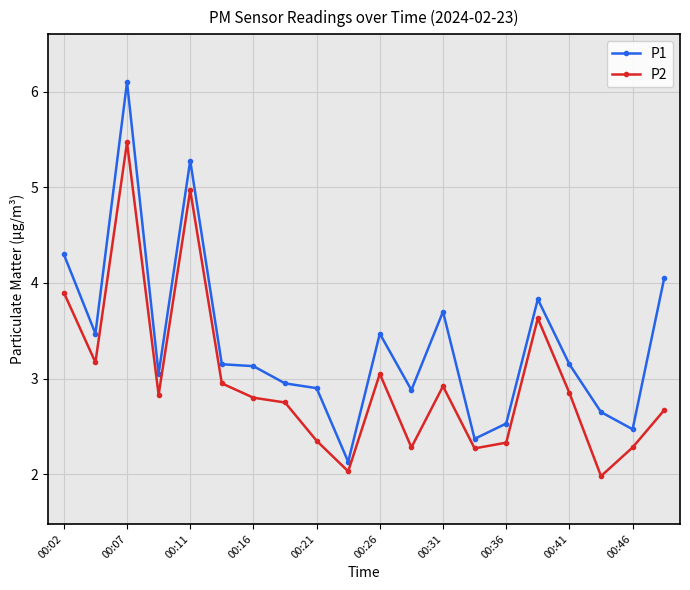

Which series has the largest total across all categories?

P1